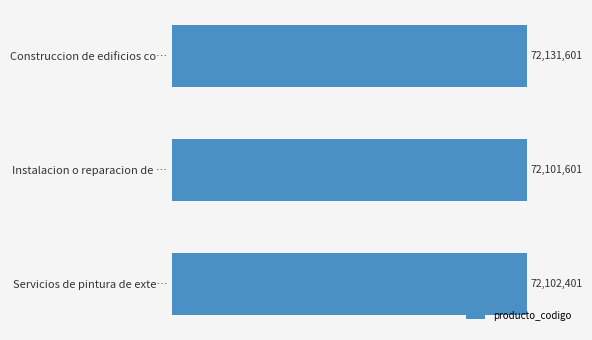

Which label corresponds to the smallest value in the chart?

Instalacion o reparacion de …